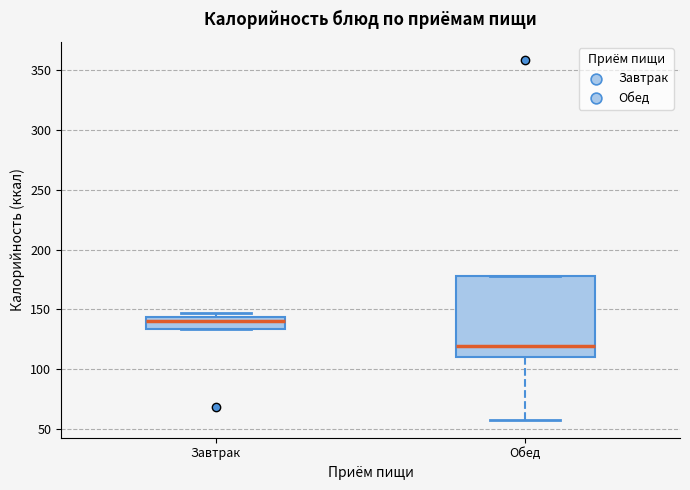

Reading left to right, read every box against the y-axis: the position of its median line, the range the box covers, and the ends of its whiskers. The values are not printed on the chart, so give them approximately, as read against the axis.

Завтрак: median 140, box 135 to 145, whiskers 135 to 145 (just above the box's upper edge)
Обед: median 120, box 110 to 180, whiskers 60 to 180